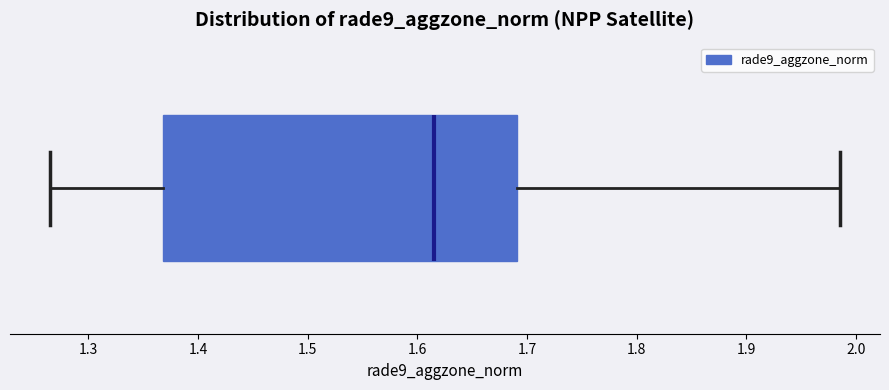

Where does the left whisker of the box end on the x-axis? The values are not printed on the chart, so give them approximately, as read against the axis.

1.26